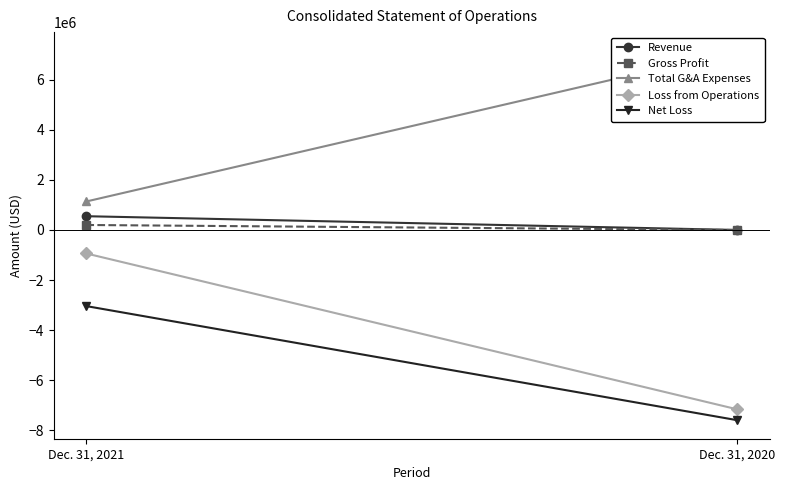

What is the average value of the Loss from Operations series?

-4048770